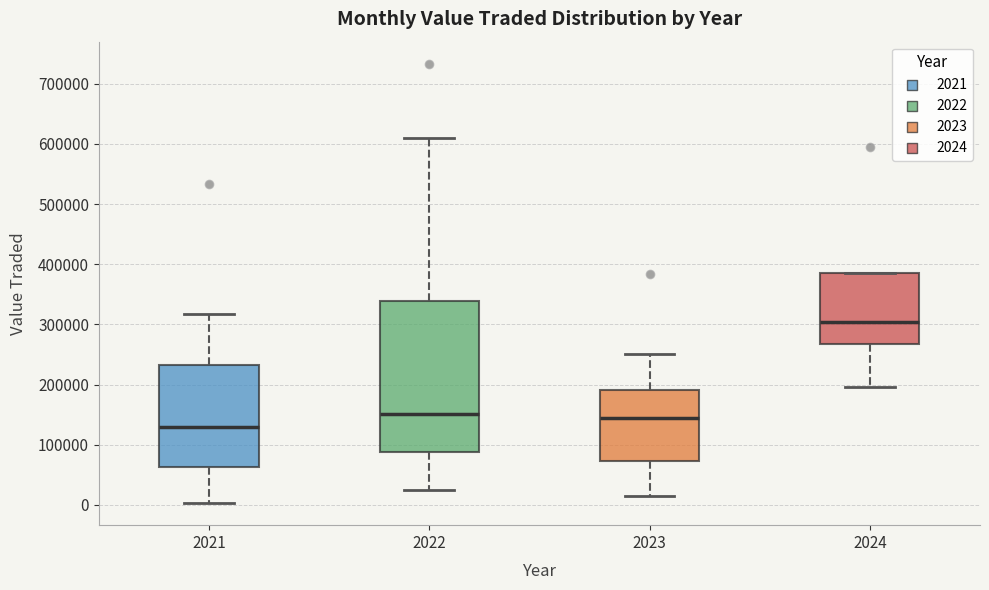

Reading left to right, transcribe this box plot: for each box, give where its median line is, the range the box spans, and where its two whiskers end, as read against the y-axis. The values are not printed on the chart, so give them approximately, as read against the axis.

2021: median 130000, box 60000 to 230000, whiskers 0 to 320000
2022: median 150000, box 90000 to 340000, whiskers 20000 to 610000
2023: median 140000, box 70000 to 190000, whiskers 10000 to 250000
2024: median 300000, box 270000 to 390000, whiskers 200000 to 390000